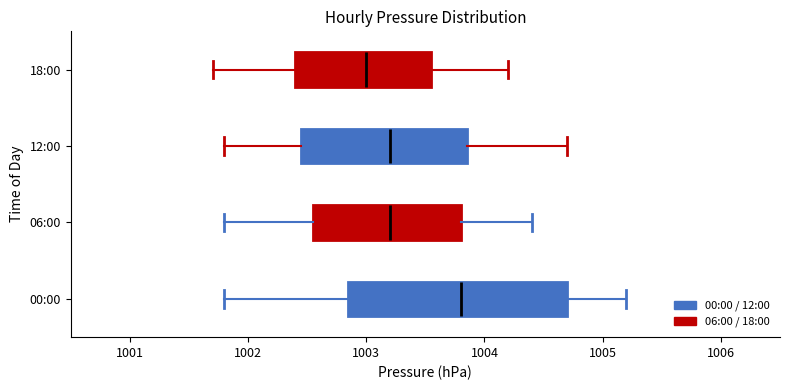

Which box has the furthest to the right median line?

00:00